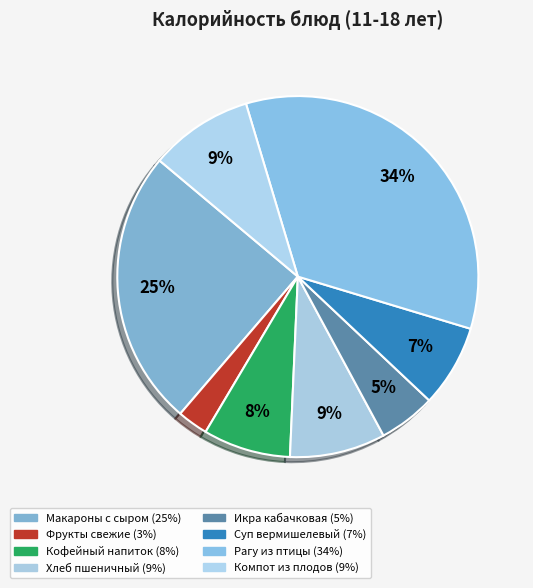

Count the number of slices in the pie.

8